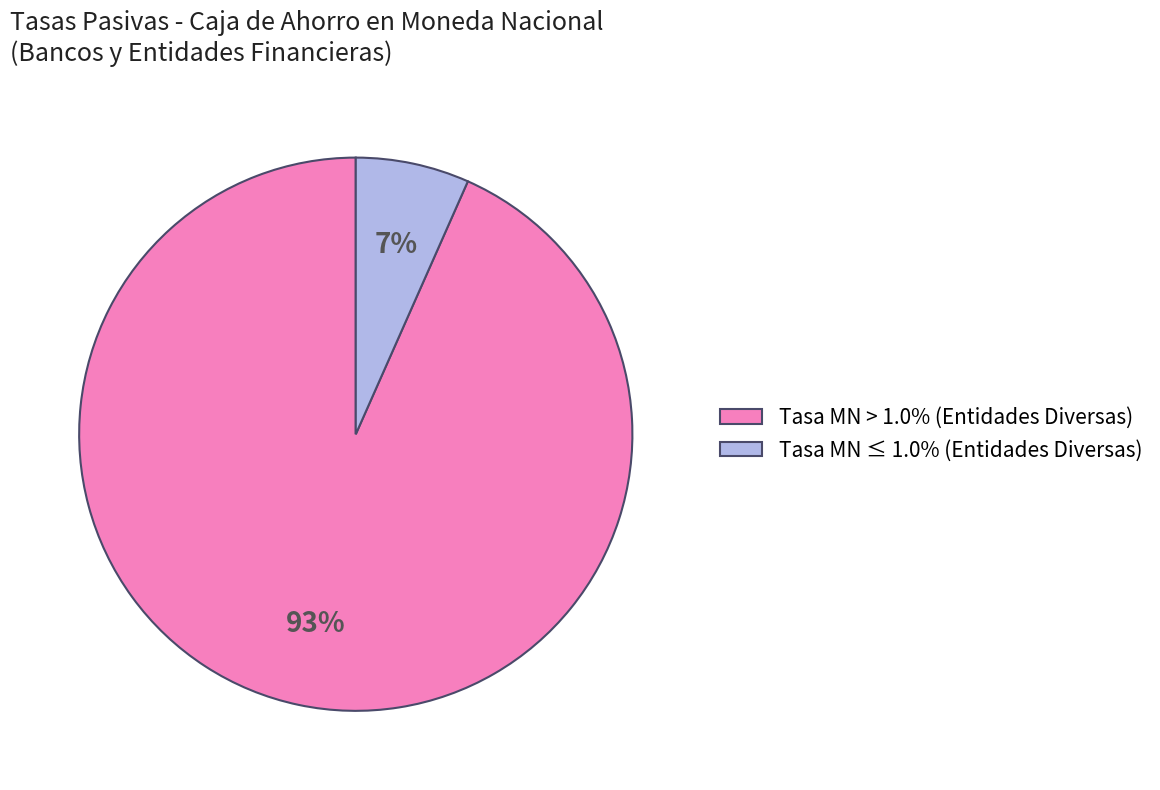

Is the sum of Tasa MN ≤ 1.0% (Entidades Diversas) and Tasa MN > 1.0% (Entidades Diversas) greater than half?

Yes